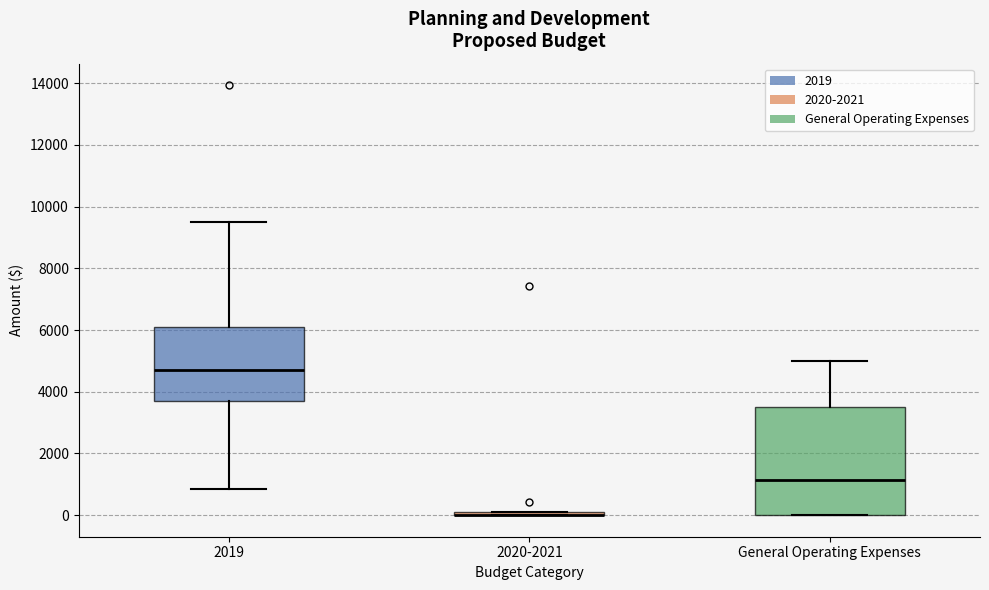

Where does the upper whisker of the box for 2019 end on the y-axis? The values are not printed on the chart, so give them approximately, as read against the axis.

9600